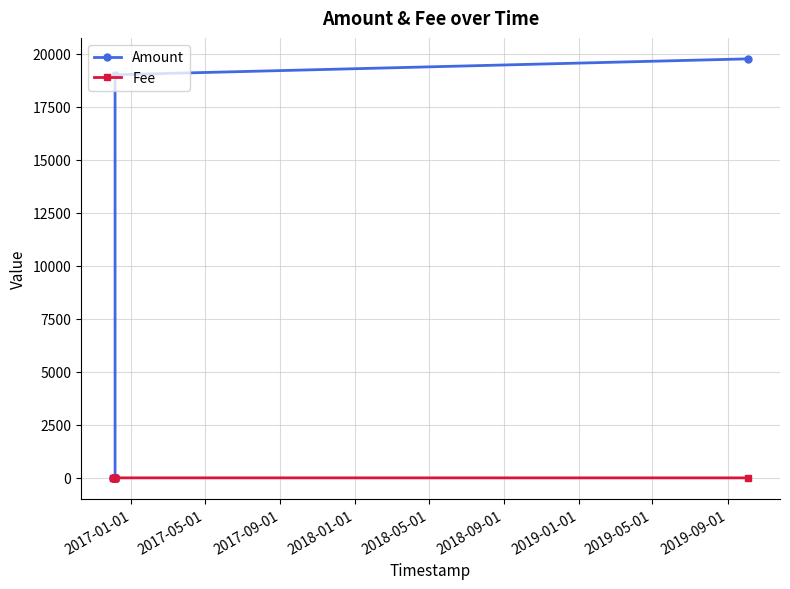

Which series has the largest range (max minus min)?

Amount